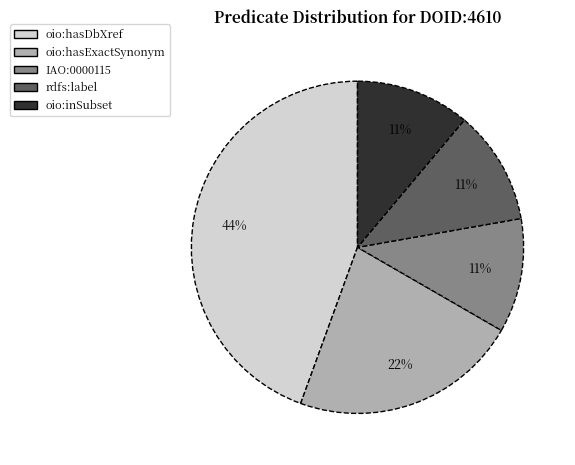

True or false: oio:hasExactSynonym accounts for 22% of the total.

True